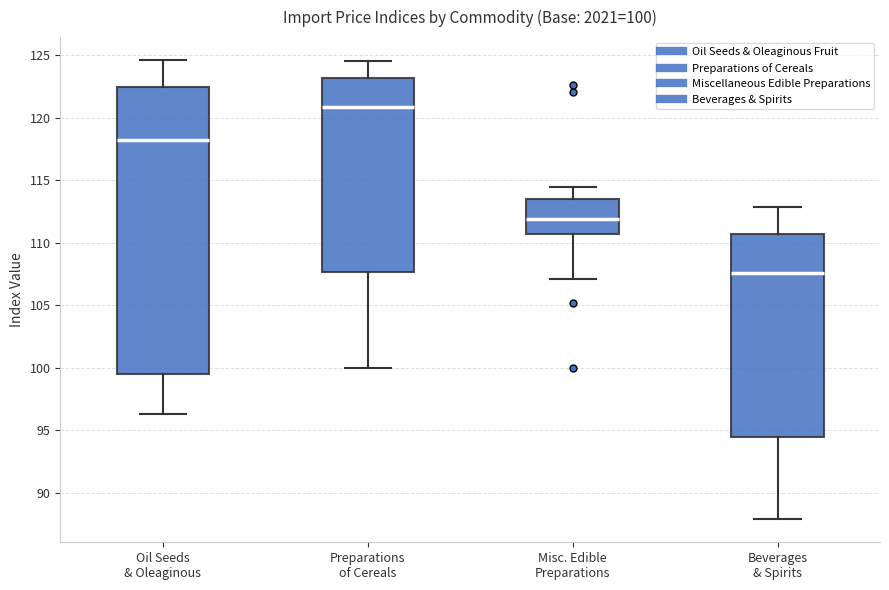

Comparing the boxes themselves (not the whiskers), which one is the tallest?

Oil Seeds & Oleaginous